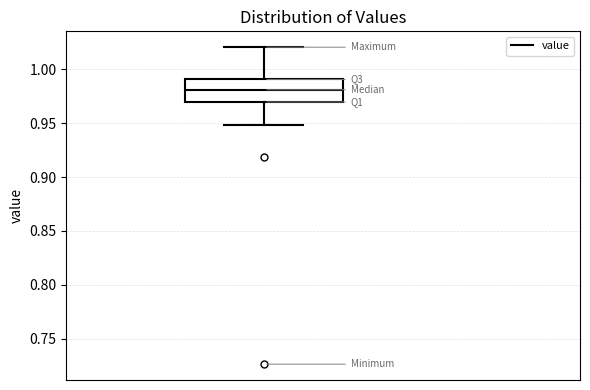

Where is the upper edge of the box on the y-axis? The values are not printed on the chart, so give them approximately, as read against the axis.

0.99